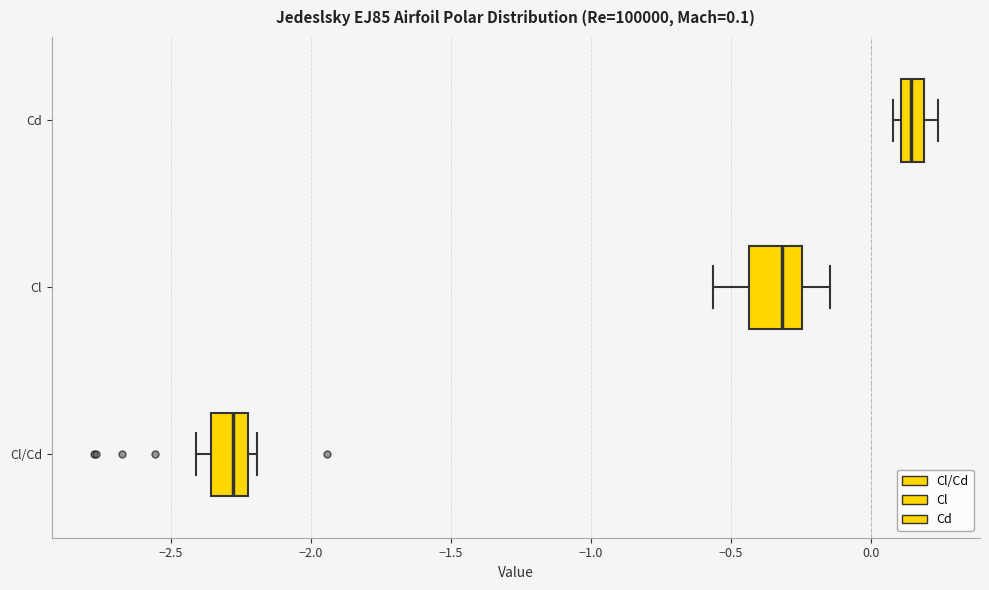

Which box's median line is the furthest to the right?

Cd